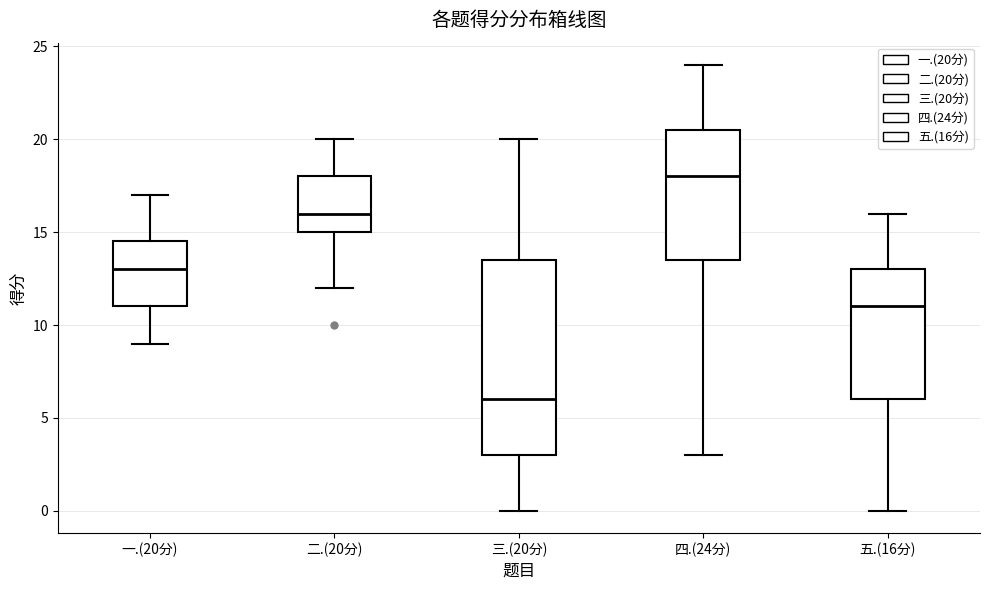

Comparing the boxes themselves (not the whiskers), which one is the tallest?

三.(20分)